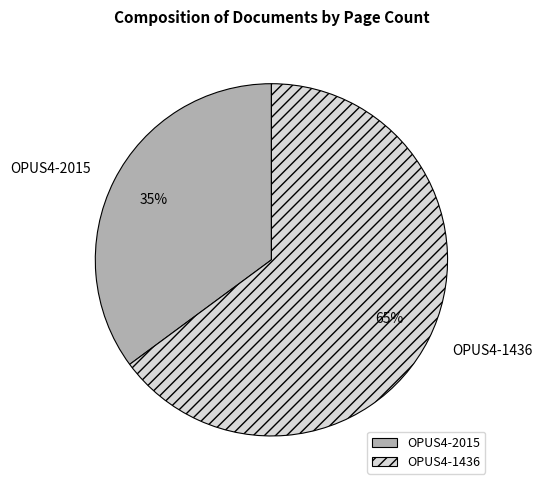

Which has a higher value, OPUS4-1436 or OPUS4-2015?

OPUS4-1436